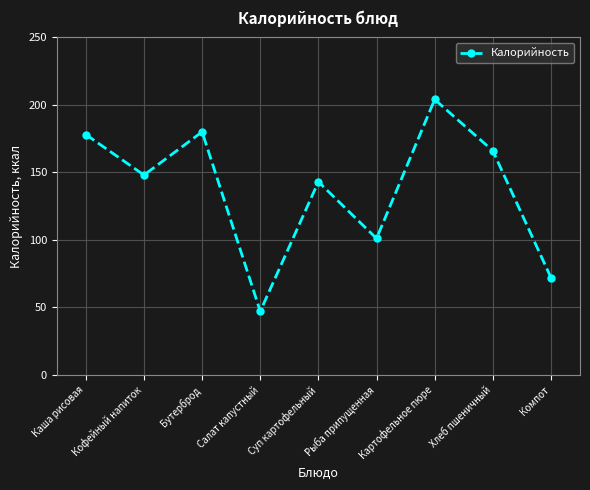

Reading left to right, list all the values displayed in this chart.

178	148	180	47	143	101	204	166	72